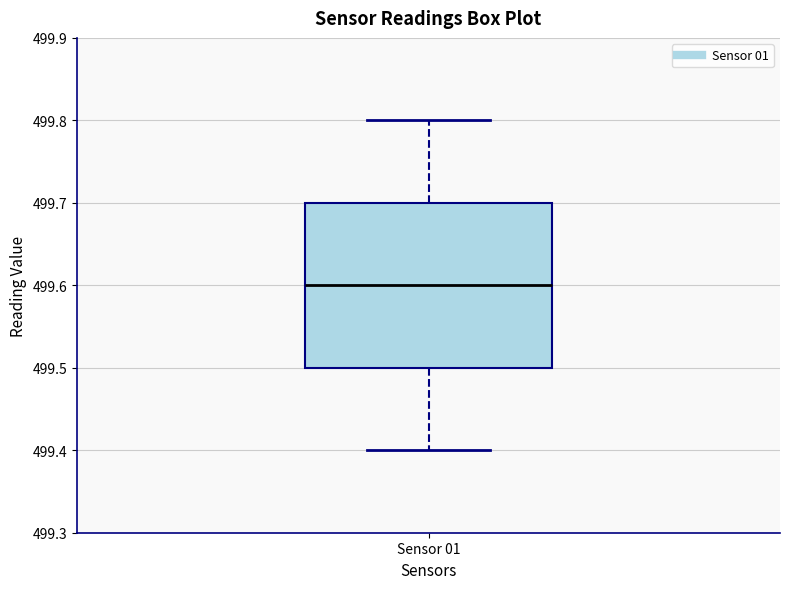

Read this box plot against the y-axis: the position of the median line, the range covered by the box, and the ends of both whiskers. The values are not printed on the chart, so give them approximately, as read against the axis.

median 499.6, box 499.5 to 499.7, whiskers 499.4 to 499.8